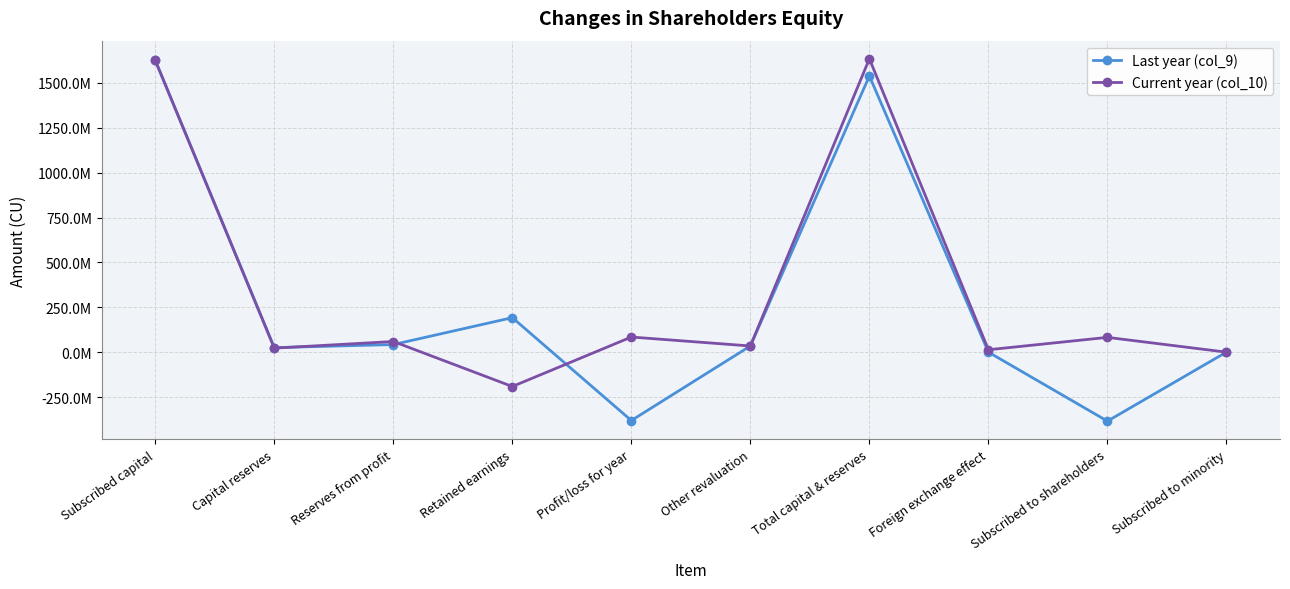

What is the total value across all series at Subscribed capital?

3252001800